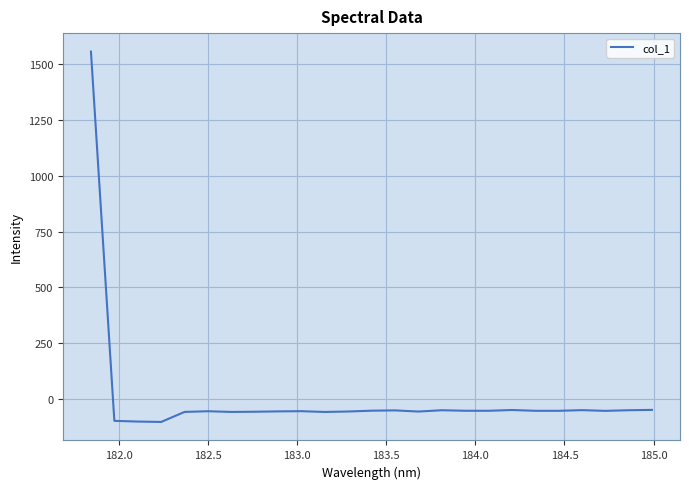

What is the average value?

4.0